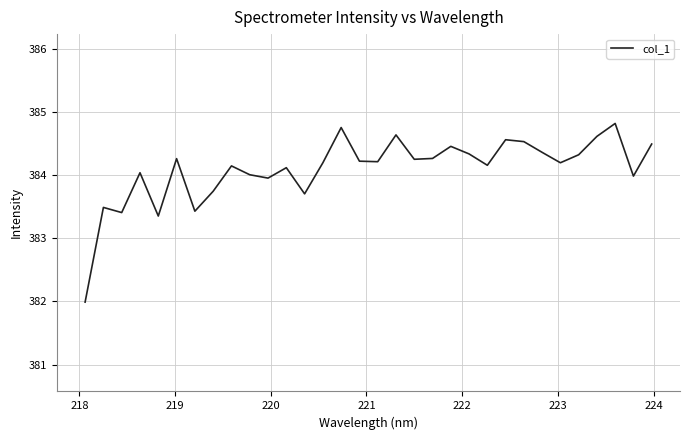

What is the minimum value shown in the chart?

382.0